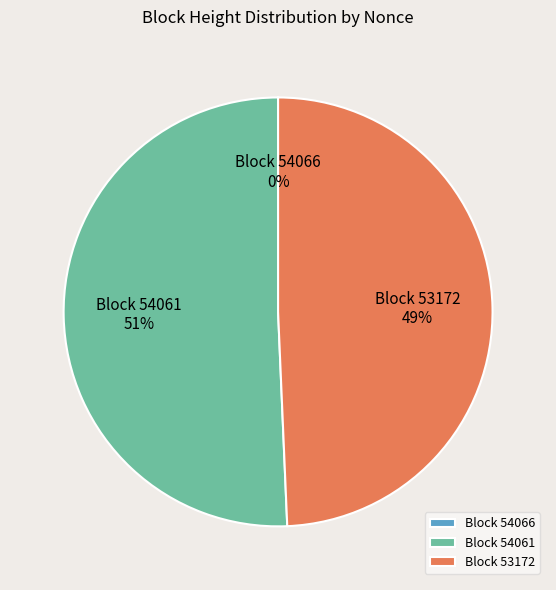

Which slice is the largest?

Block 54061